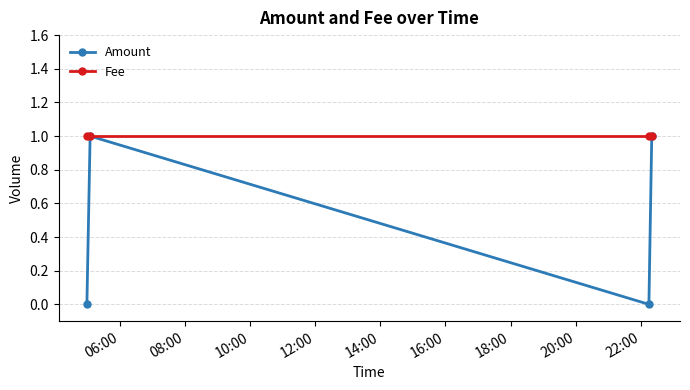

Which series has the largest range (max minus min)?

Amount